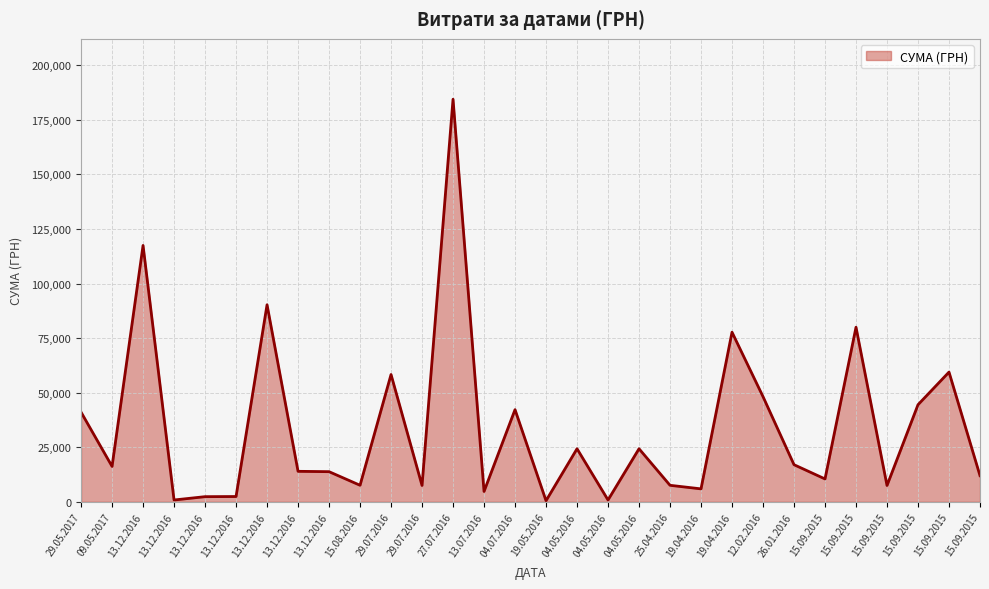

How many lines are shown in the chart?

1